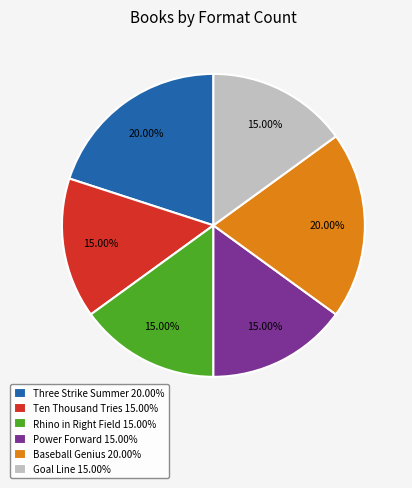

How many slices are in this pie chart?

6